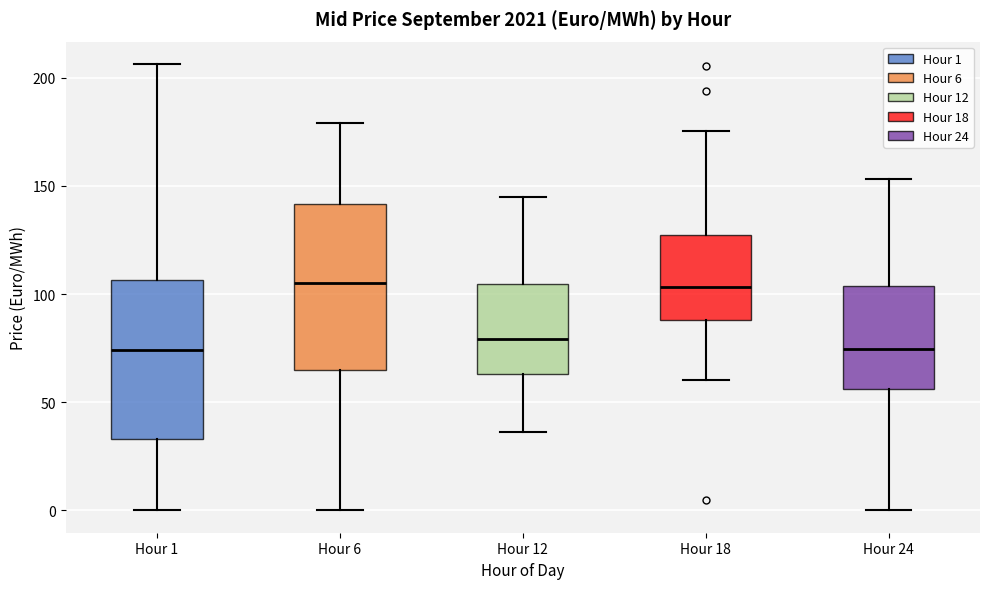

Reading left to right, transcribe this box plot: for each box, give where its median line is, the range the box spans, and where its two whiskers end, as read against the y-axis. The values are not printed on the chart, so give them approximately, as read against the axis.

Hour 1: median 75, box 35 to 105, whiskers 0 to 205
Hour 6: median 105, box 65 to 140, whiskers 0 to 180
Hour 12: median 80, box 65 to 105, whiskers 35 to 145
Hour 18: median 105, box 90 to 130, whiskers 60 to 175
Hour 24: median 75, box 55 to 105, whiskers 0 to 155